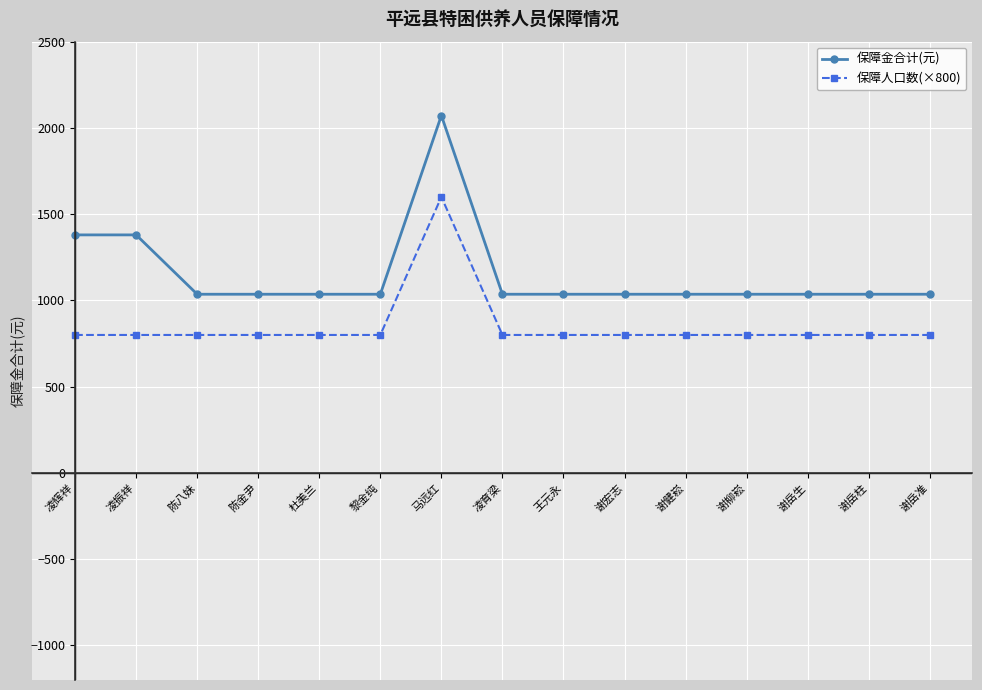

True or false: 保障人口数(×800) and 保障金合计(元) cross at least once.

False